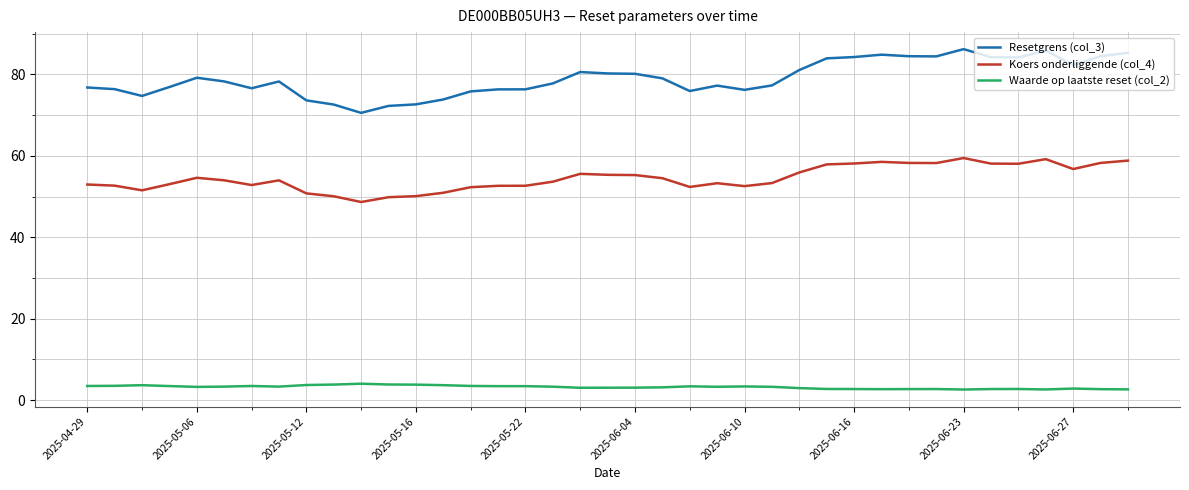

How many lines are shown in the chart?

3